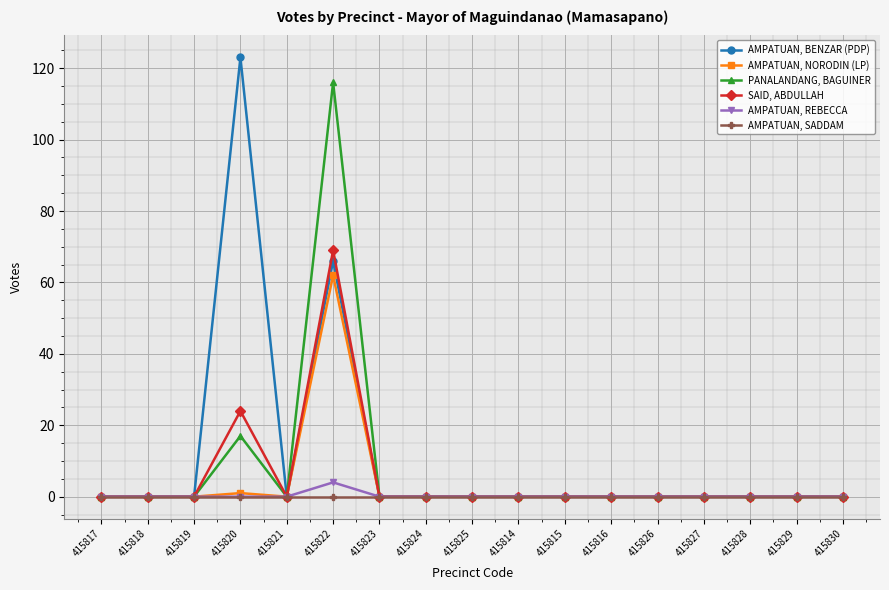

Reading left to right, what are all the values shown in this chart?

AMPATUAN, BENZAR (PDP): 0	0	0	123	0	66	0	0	0	0	0	0	0	0	0	0	0
AMPATUAN, NORODIN (LP): 0	0	0	1	0	62	0	0	0	0	0	0	0	0	0	0	0
PANALANDANG, BAGUINER: 0	0	0	17	0	116	0	0	0	0	0	0	0	0	0	0	0
SAID, ABDULLAH: 0	0	0	24	0	69	0	0	0	0	0	0	0	0	0	0	0
AMPATUAN, REBECCA: 0	0	0	0	0	4	0	0	0	0	0	0	0	0	0	0	0
AMPATUAN, SADDAM: 0	0	0	0	0	0	0	0	0	0	0	0	0	0	0	0	0